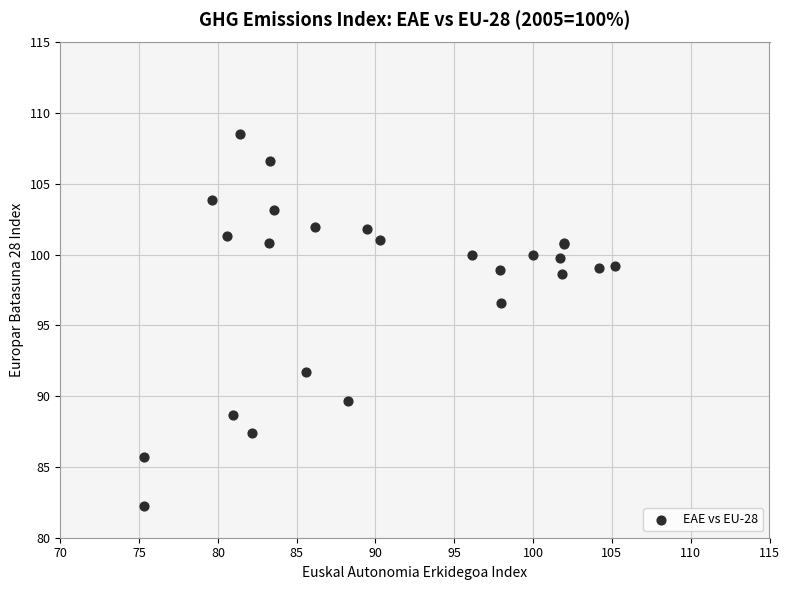

What Y value in the scatter plot is closest to 95?

96.6